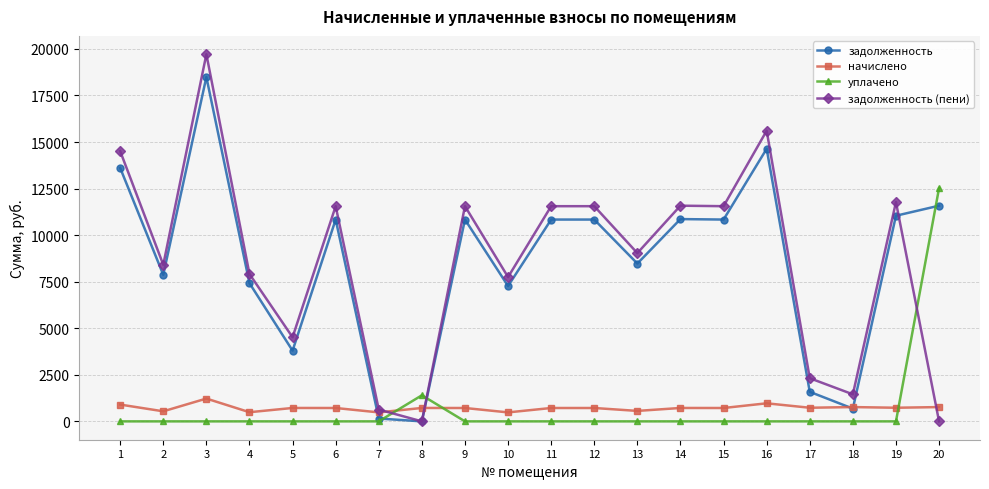

Where is the first local maximum for задолженность (пени)?

3